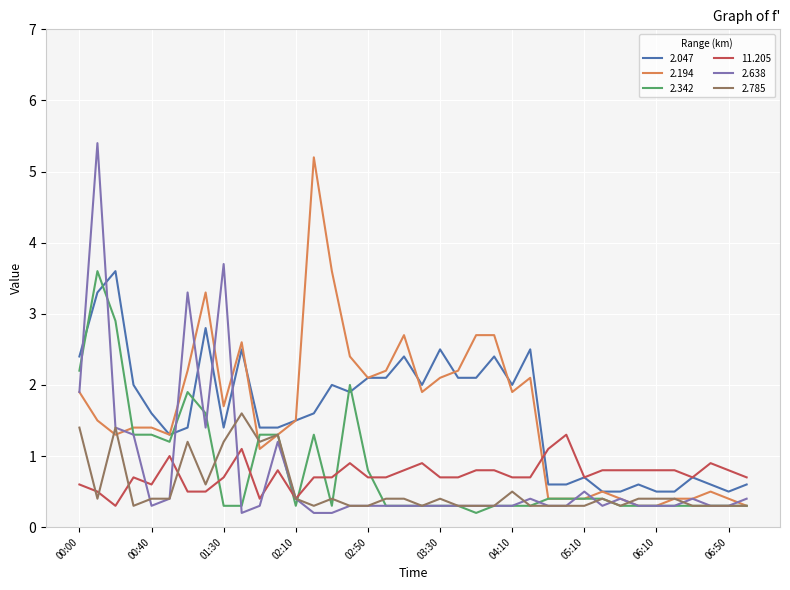

What is the maximum value shown in the chart?

5.4